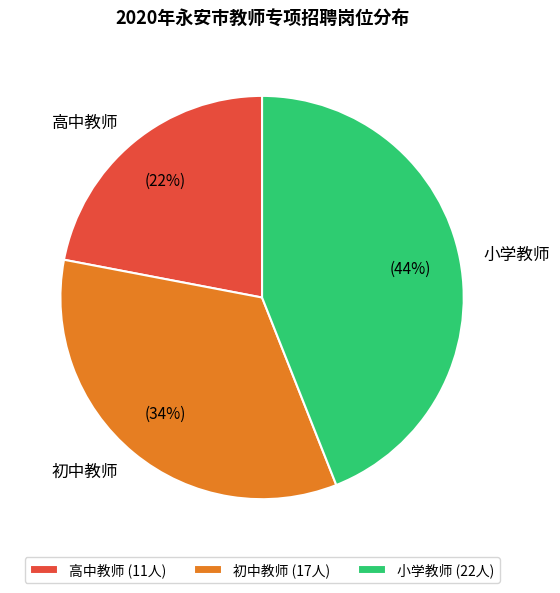

Rank the categories by value from lowest to highest.

高中教师, 初中教师, 小学教师